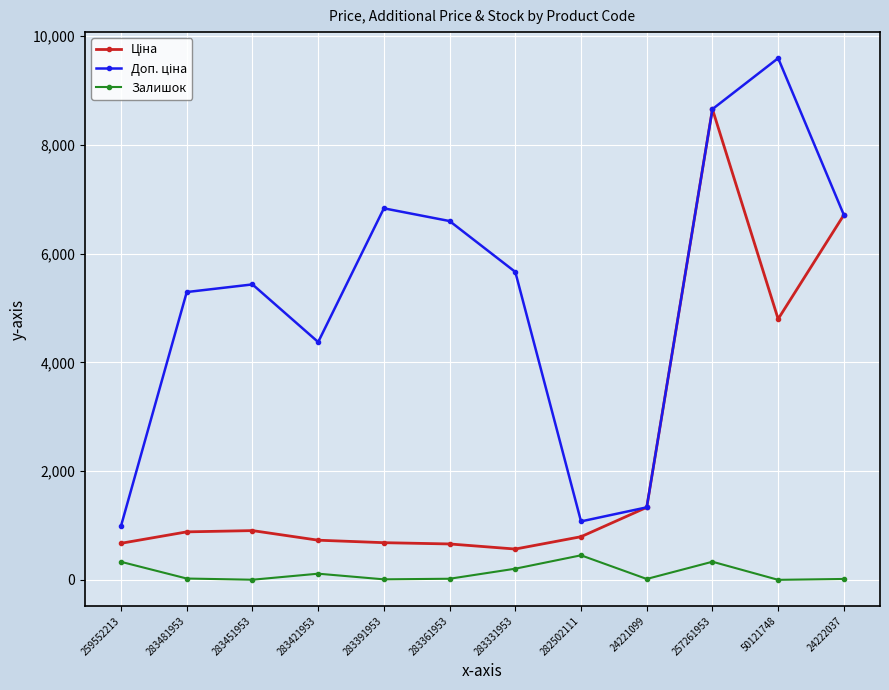

True or false: Залишок has more than 0 interior local peaks.

True